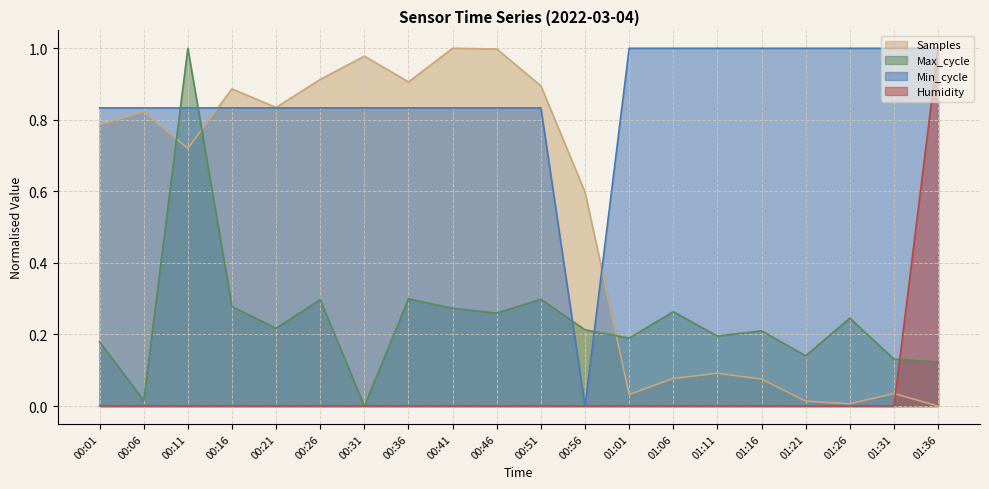

Count the number of data series in this chart.

4